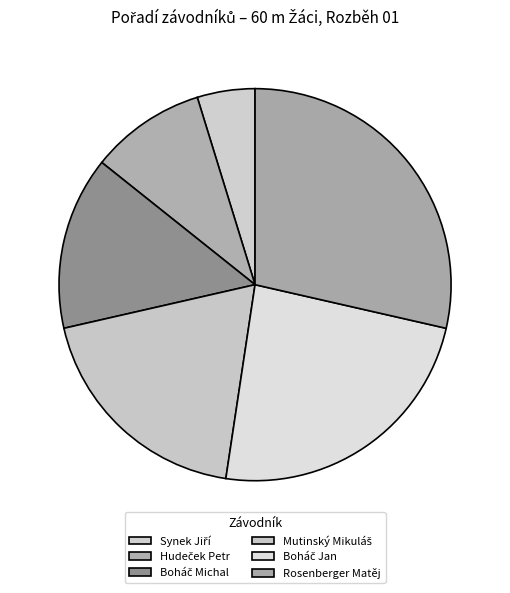

Which has a higher value, Synek Jiří or Boháč Jan?

Boháč Jan